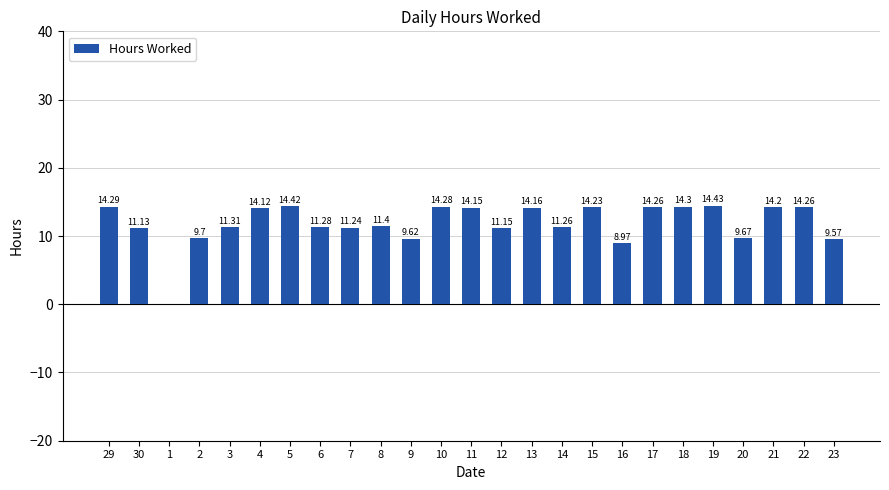

What is the change in value from 10 to 12?

-3.1